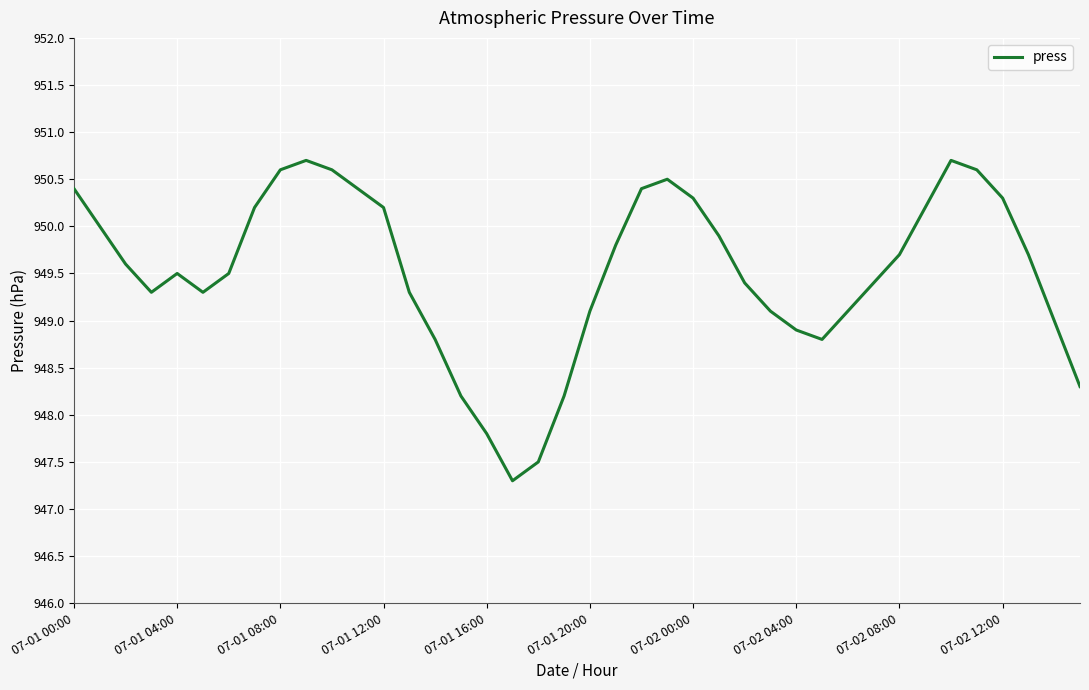

What is the difference between the maximum and minimum values?

3.4